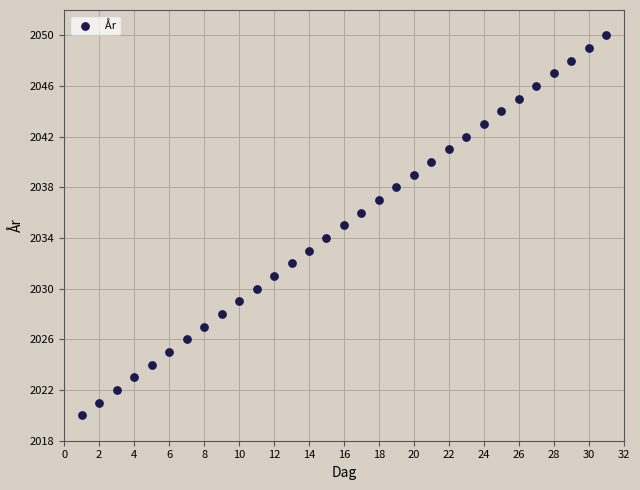

What is the range of Y values (max minus min)?

30